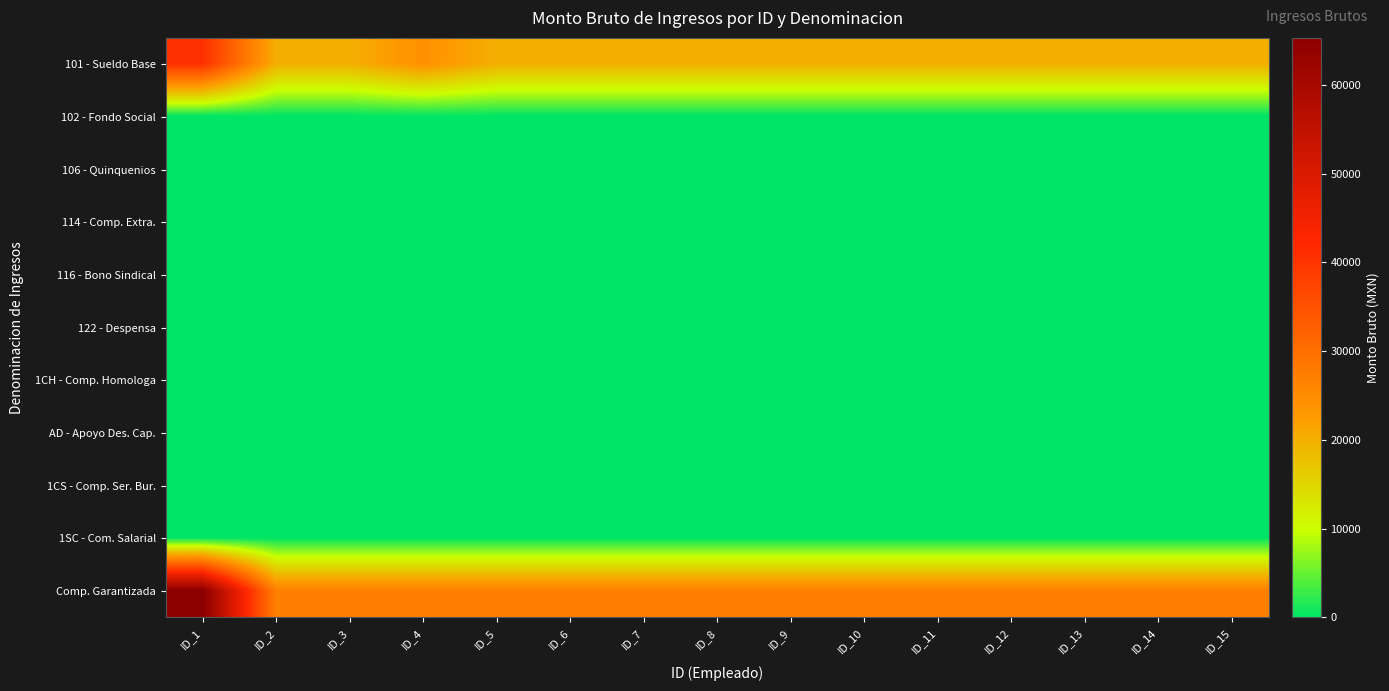

What is the total value across all series at ID_6?

47181.4